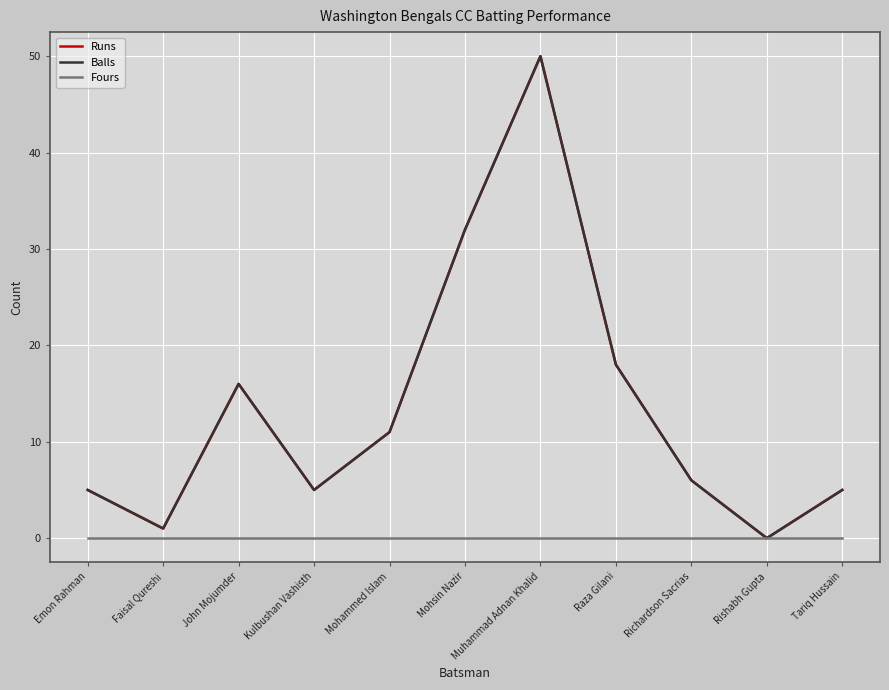

What is the total value across all series at Mohammed Islam?

22